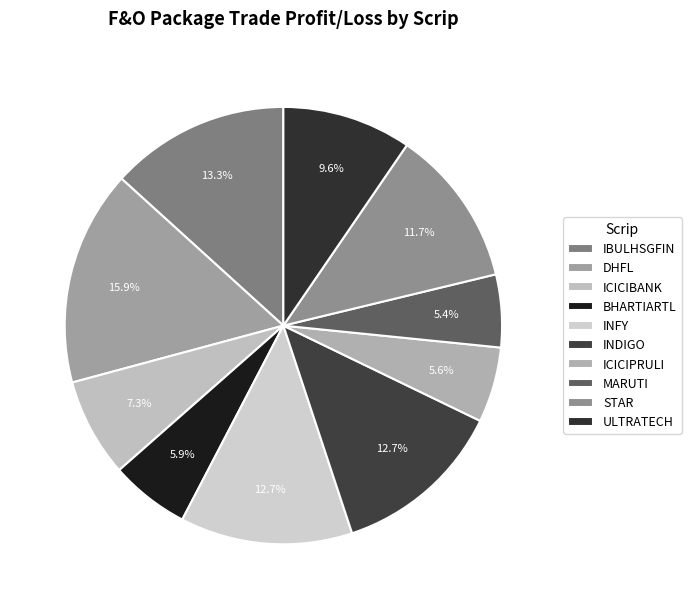

Count the number of slices in the pie.

10